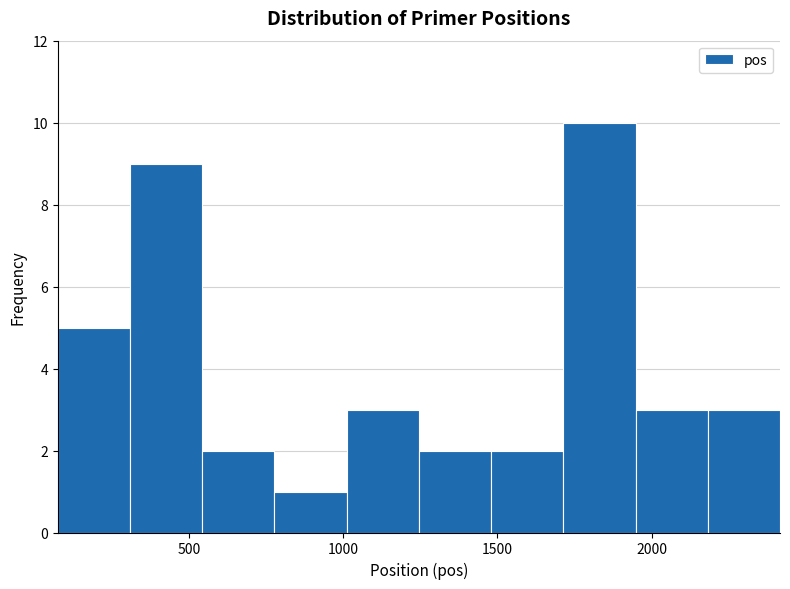

Over which range of the x-axis is the bar tallest?

1700 to 1950